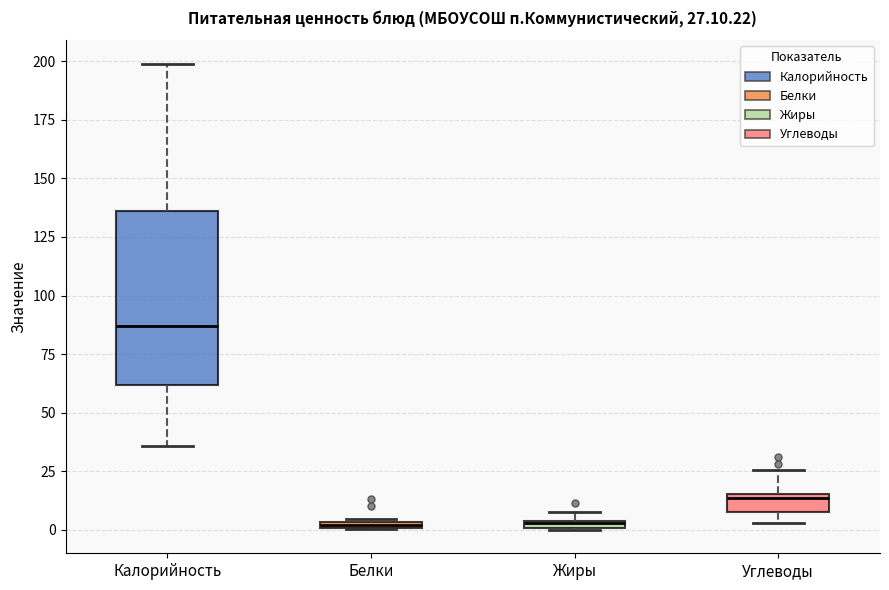

Which box has the highest median line?

Калорийность